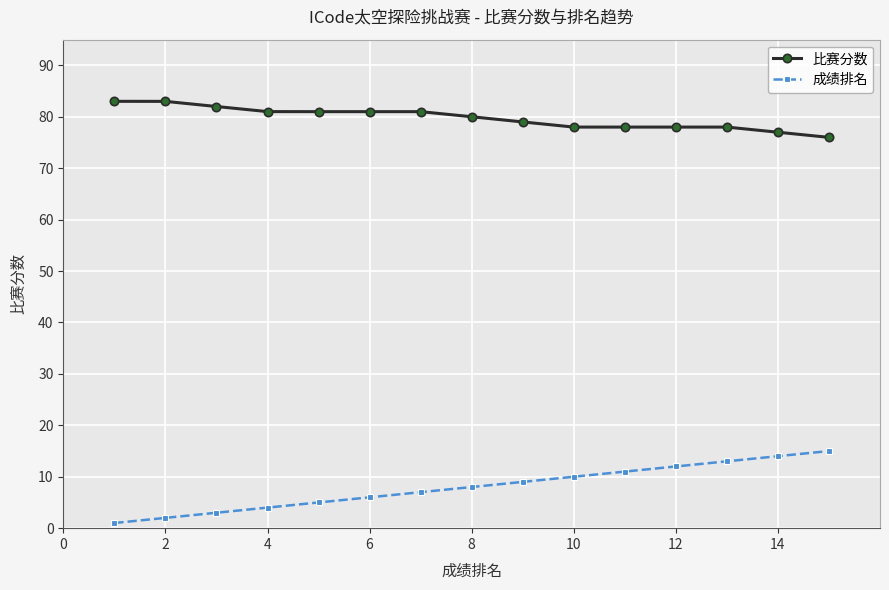

What is the value of the 比赛分数 point at the 4th from the left?

81.0